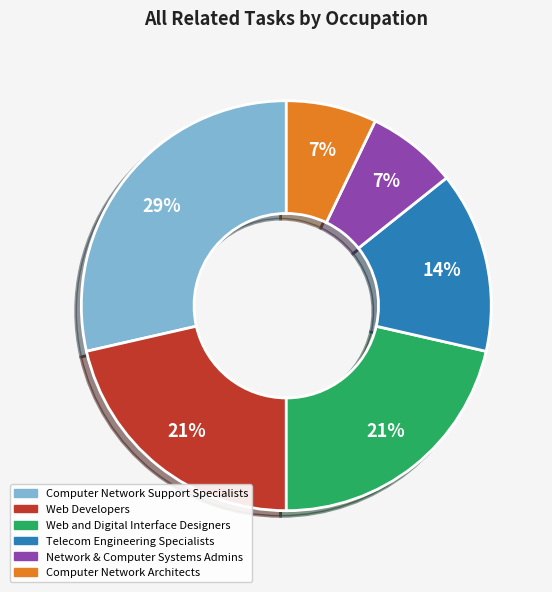

Which has a higher value, Computer Network Architects or Web Developers?

Web Developers